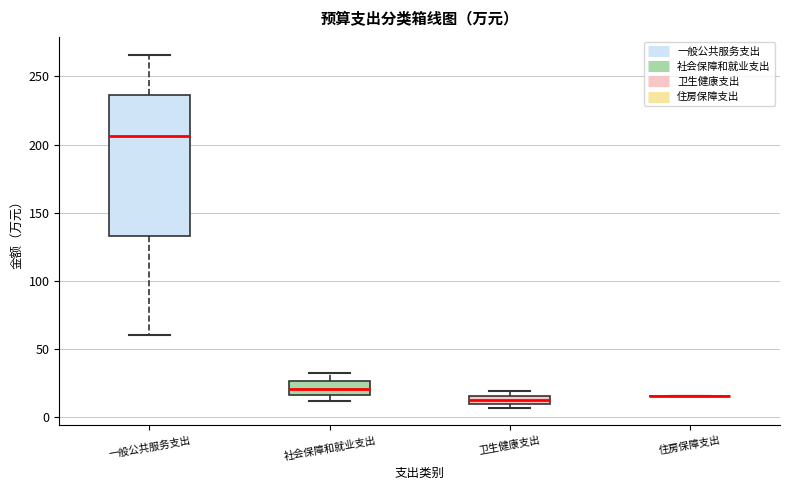

Comparing the boxes themselves (not the whiskers), which one is the tallest?

一般公共服务支出